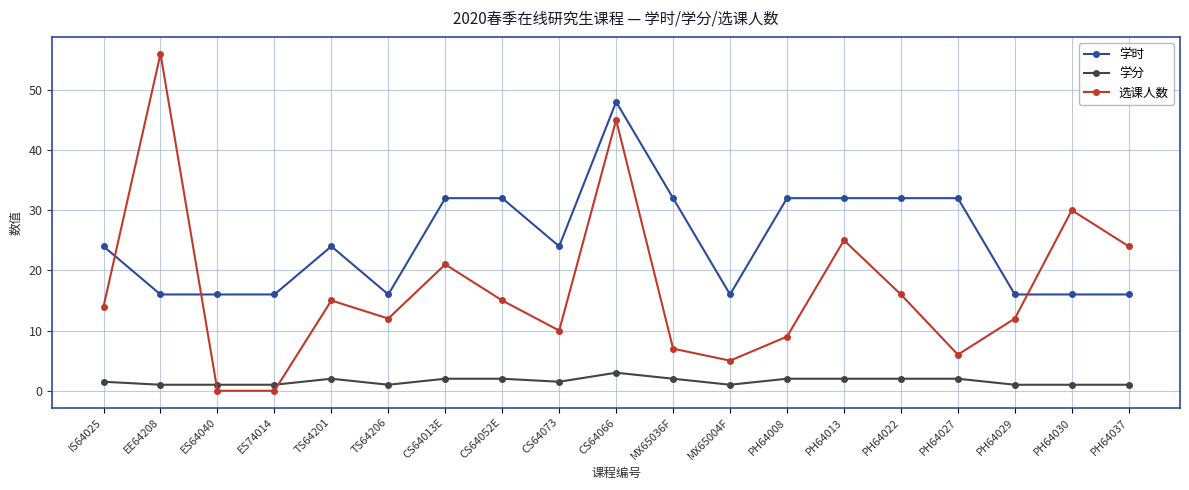

True or false: 选课人数 has a value of 66.3 at CS64066.

False